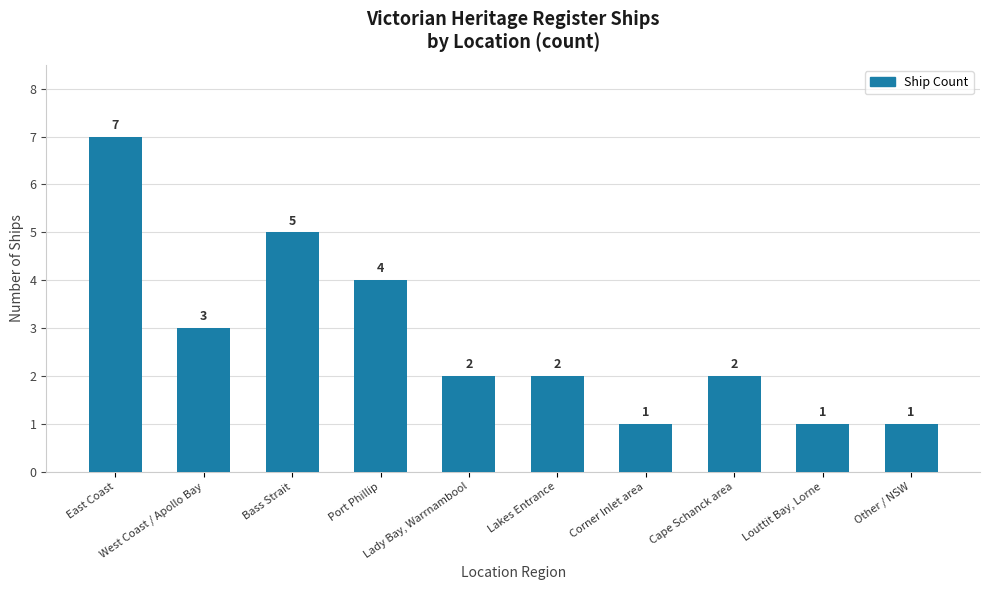

How many values are between 1 and 4?

8